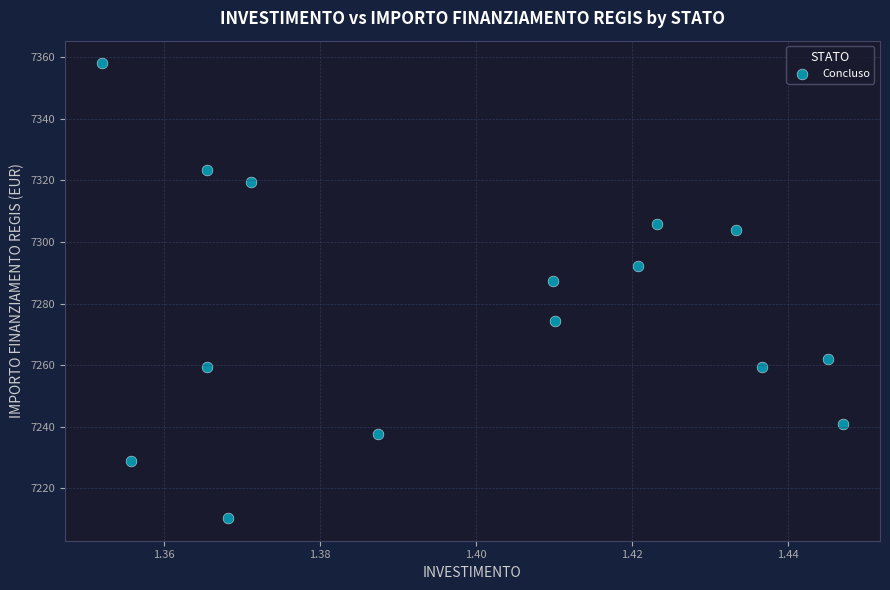

What is the range of Y values (max minus min)?

147.7